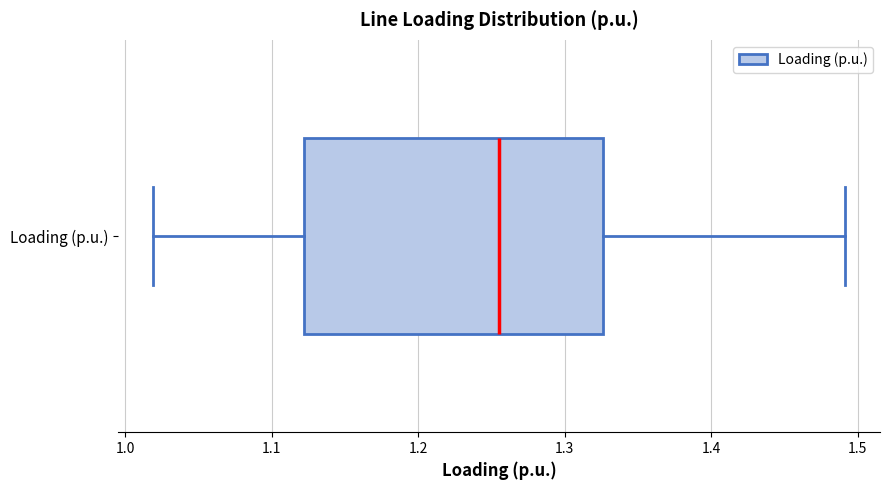

Where is the right edge of the box for Loading (p.u.) on the x-axis? The values are not printed on the chart, so give them approximately, as read against the axis.

1.33